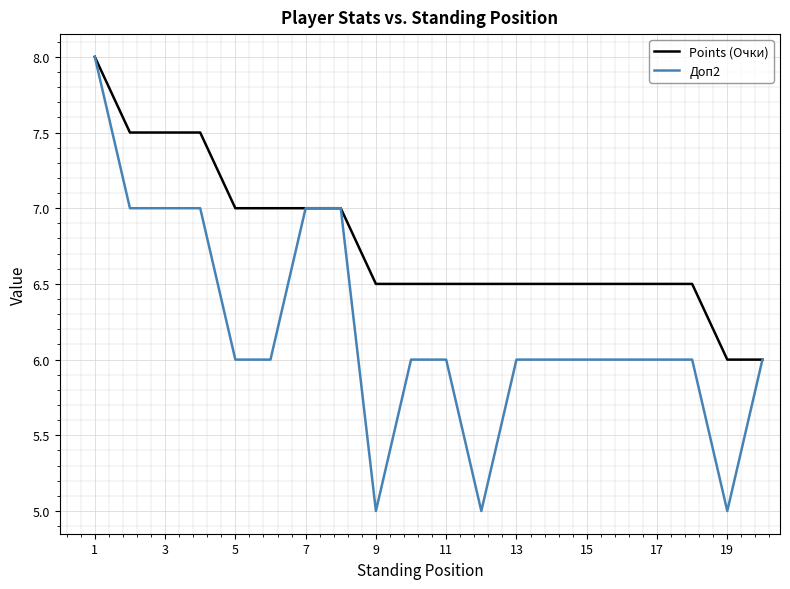

What is the lowest value of the Points (Очки) series?

6.0